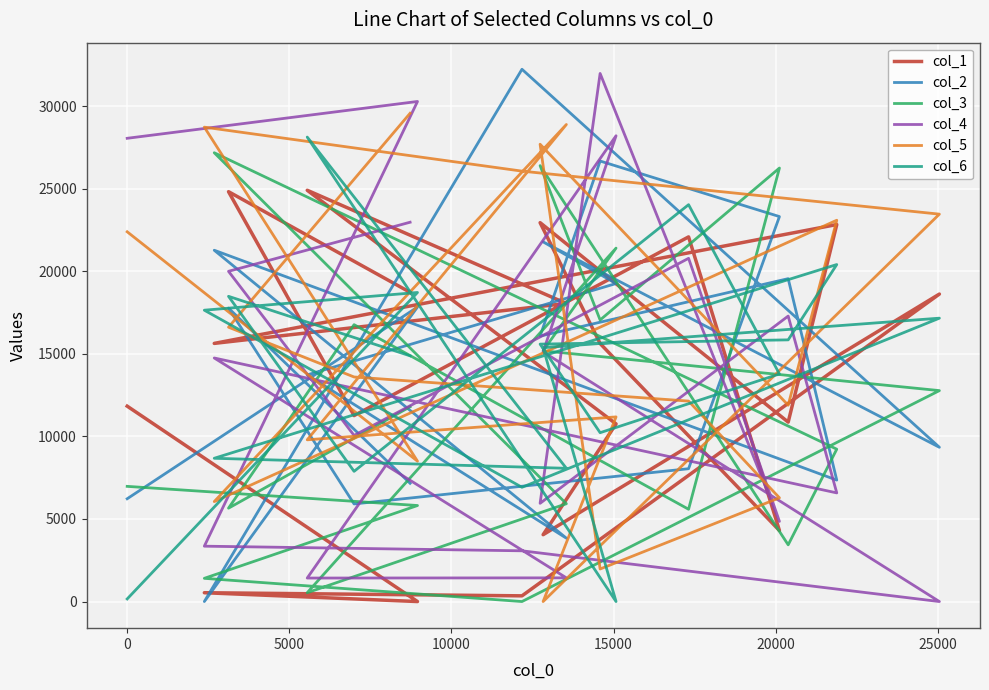

What position from the left is 20000?

6